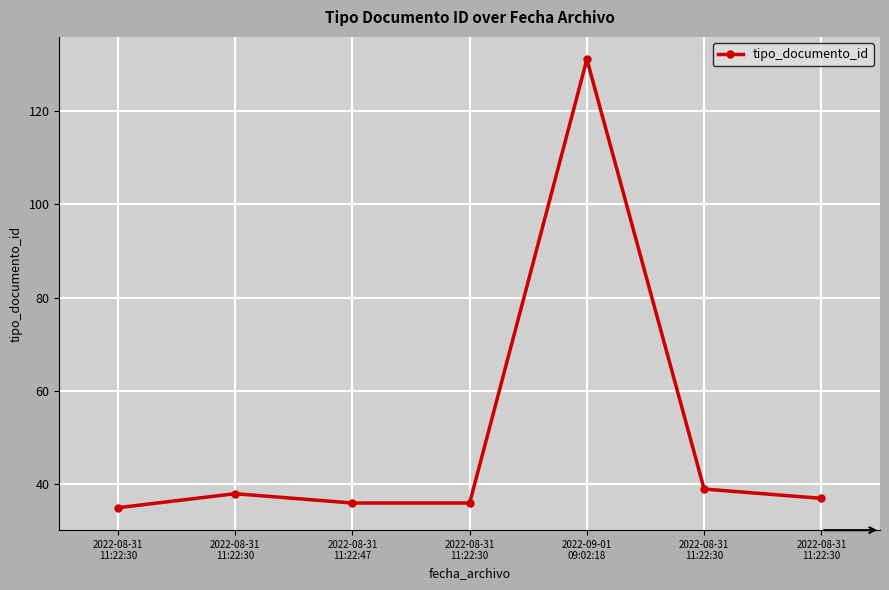

Reading left to right, what are all the values shown in this chart?

35	38	36	36	131	39	37